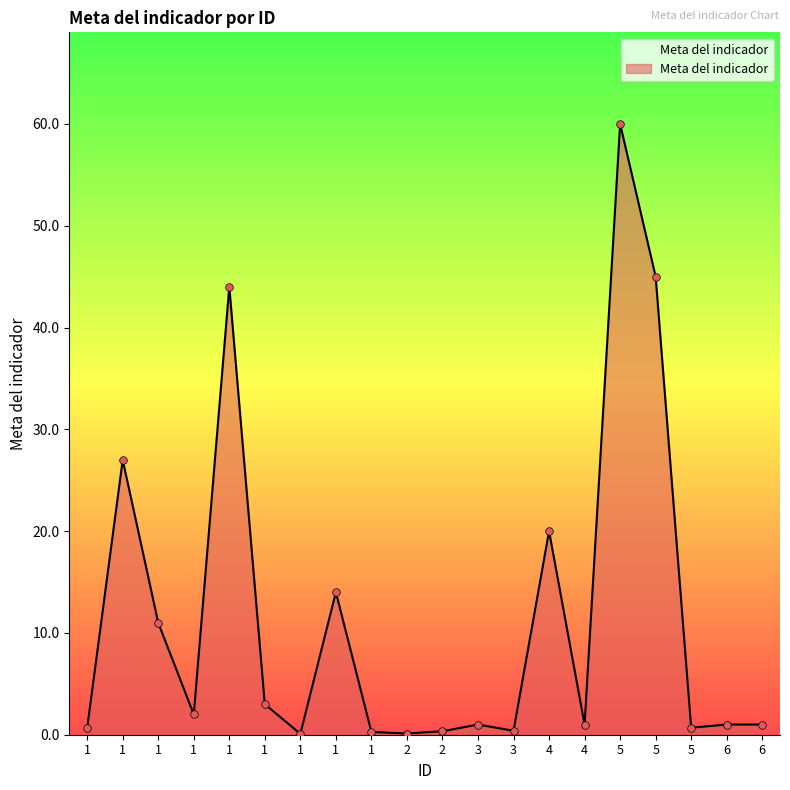

How many lines are shown in the chart?

1